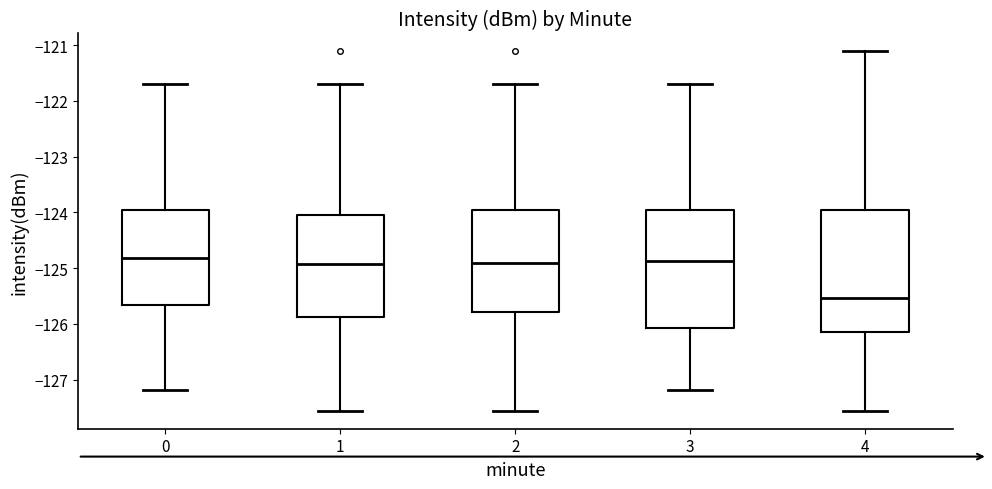

Reading left to right, read every box against the y-axis: the position of its median line, the range the box covers, and the ends of its whiskers. The values are not printed on the chart, so give them approximately, as read against the axis.

0: median -124.8, box -125.7 to -124.0, whiskers -127.2 to -121.7
1: median -124.9, box -125.9 to -124.0, whiskers -127.6 to -121.7
2: median -124.9, box -125.8 to -124.0, whiskers -127.6 to -121.7
3: median -124.9, box -126.1 to -124.0, whiskers -127.2 to -121.7
4: median -125.5, box -126.2 to -124.0, whiskers -127.6 to -121.1